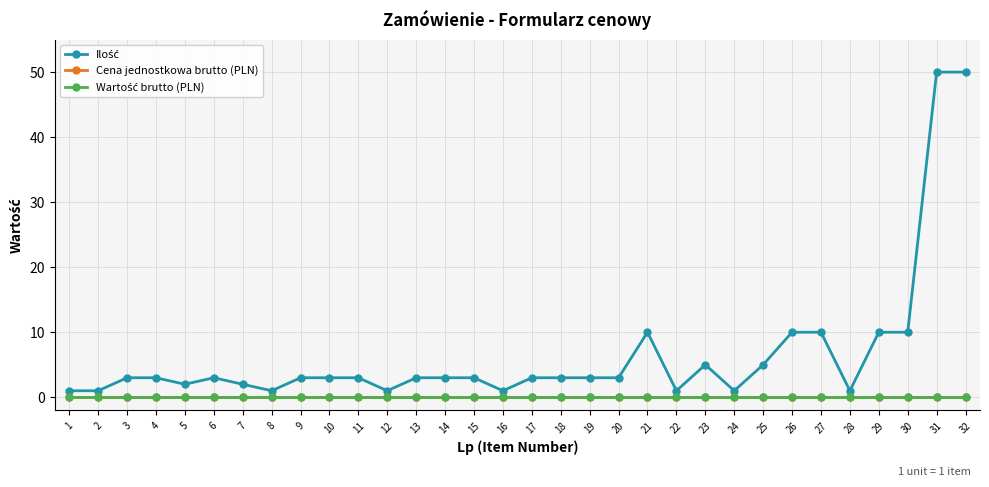

At which label is Cena jednostkowa brutto (PLN) closest to 0?

1